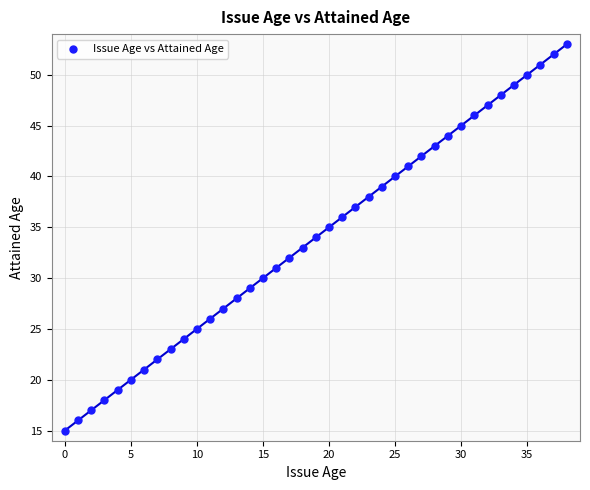

What is the range of Y values (max minus min)?

38